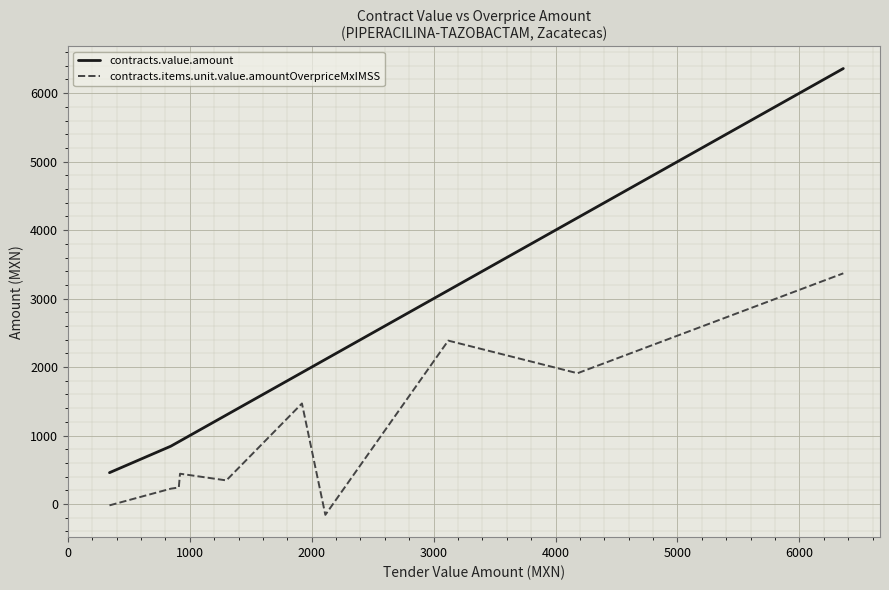

How many distinct data groups are displayed?

2